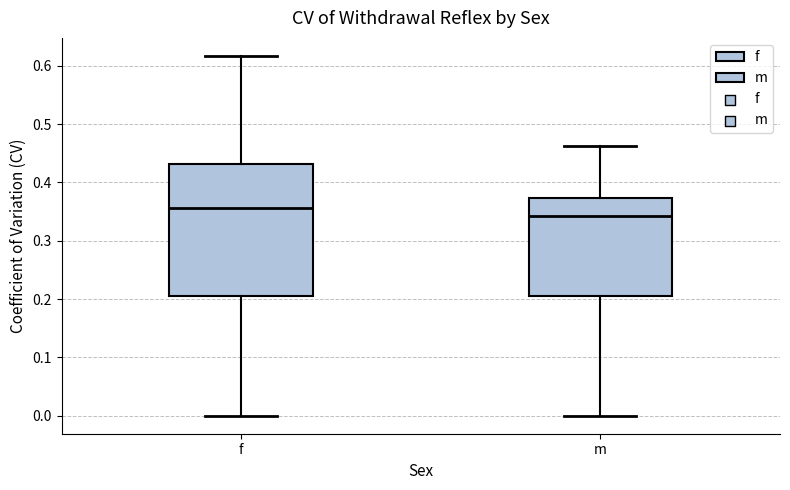

Which box's median line is the lowest?

m